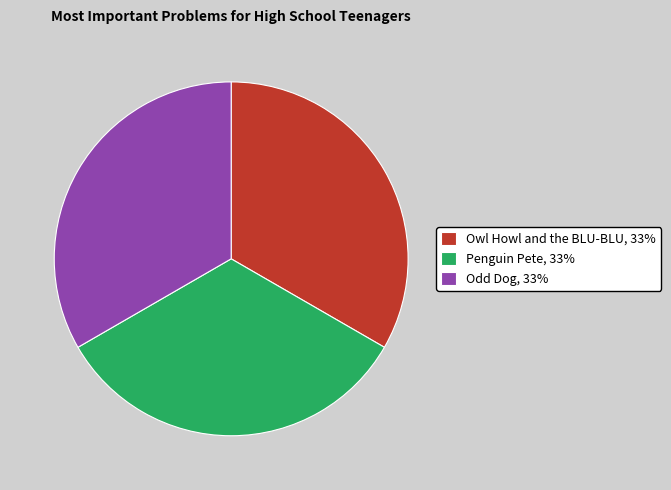

How many slices are in this pie chart?

3